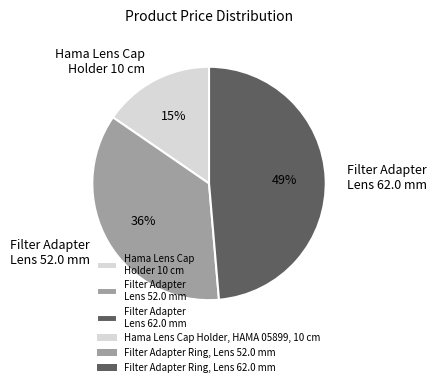

Combined, do Hama Lens Cap Holder 10 cm and Filter Adapter Lens 52.0 mm account for over 50%?

Yes